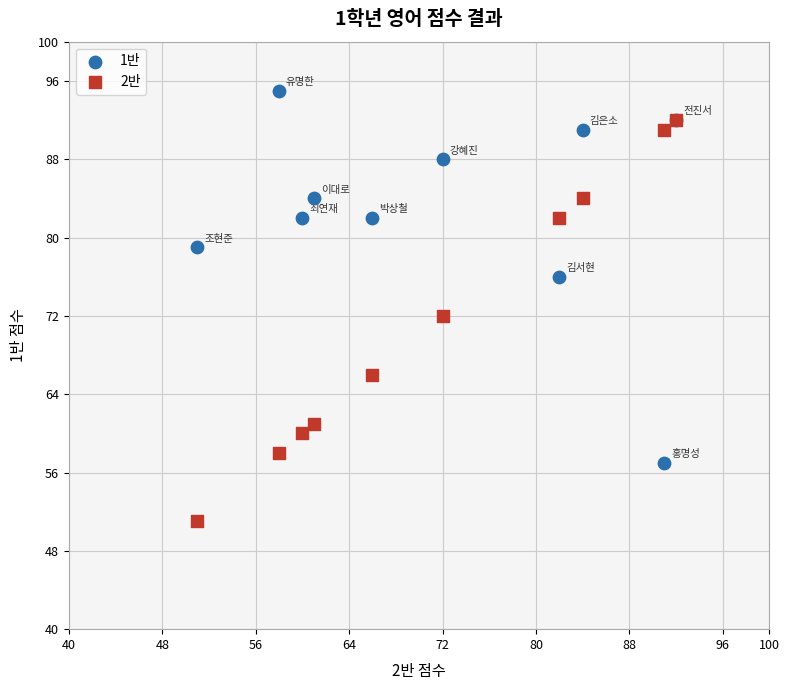

Which series has the widest spread of Y values?

2반